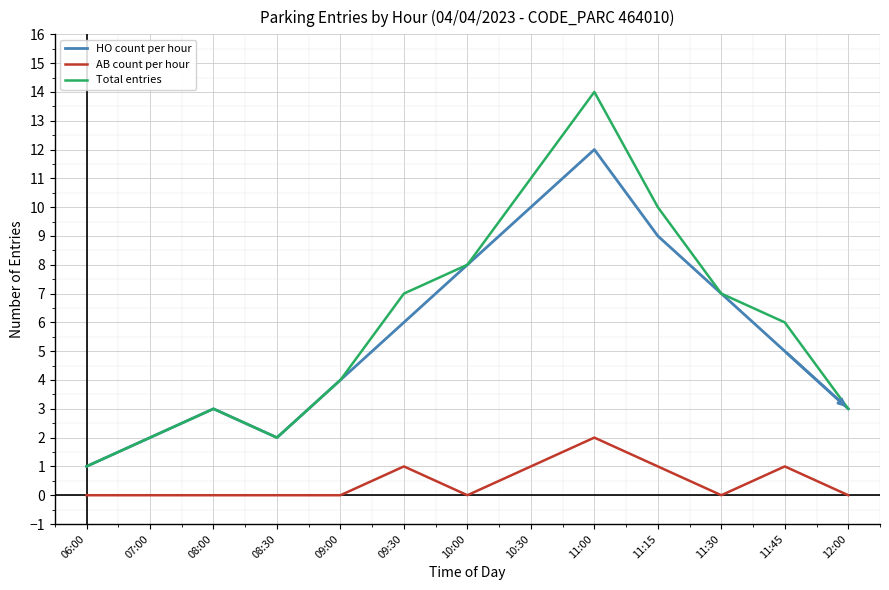

At which category does the chart reach its peak across all series?

11:00